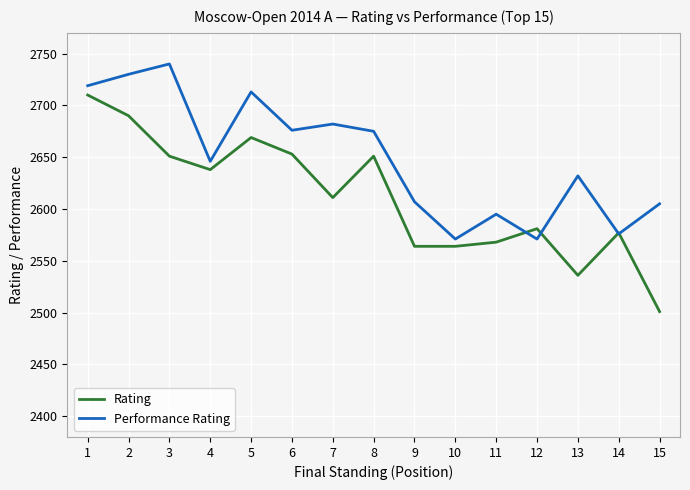

How many lines are shown in the chart?

2